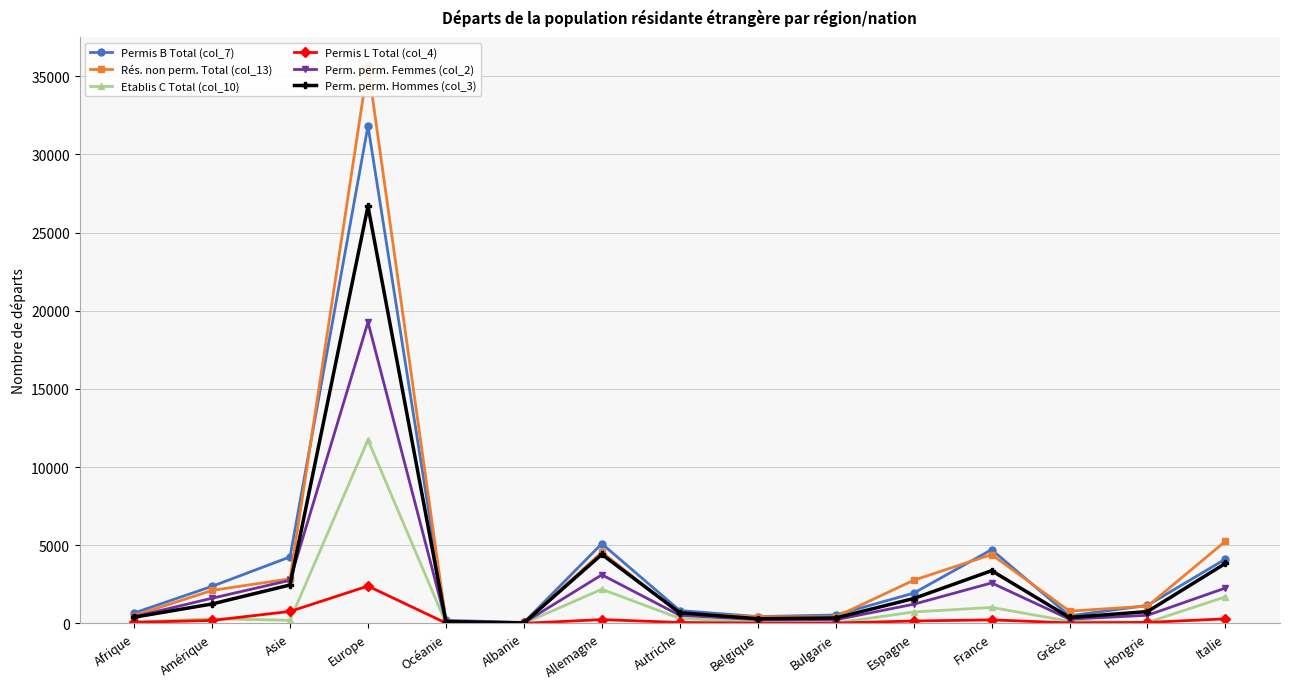

Which series ends up on top after the final intersection of Perm. perm. Hommes (col_3) and Rés. non perm. Total (col_13)?

Rés. non perm. Total (col_13)